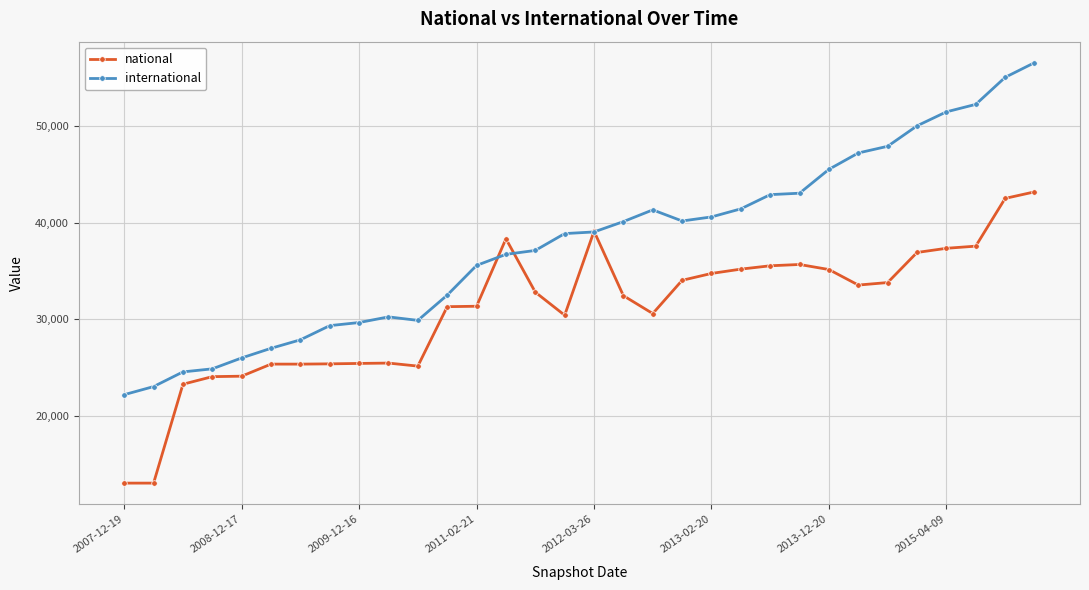

What is the maximum value shown in the chart?

56523